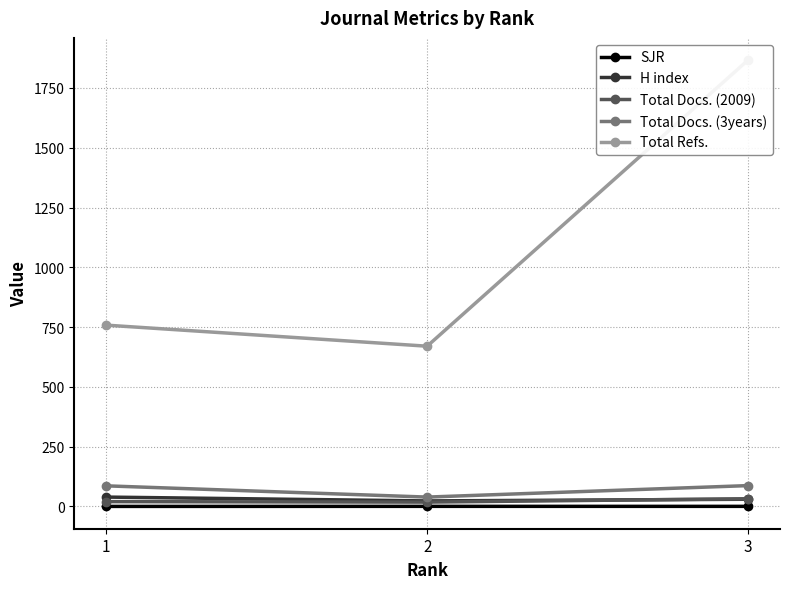

What is the difference between the maximum and second lowest values in the SJR series?

0.1